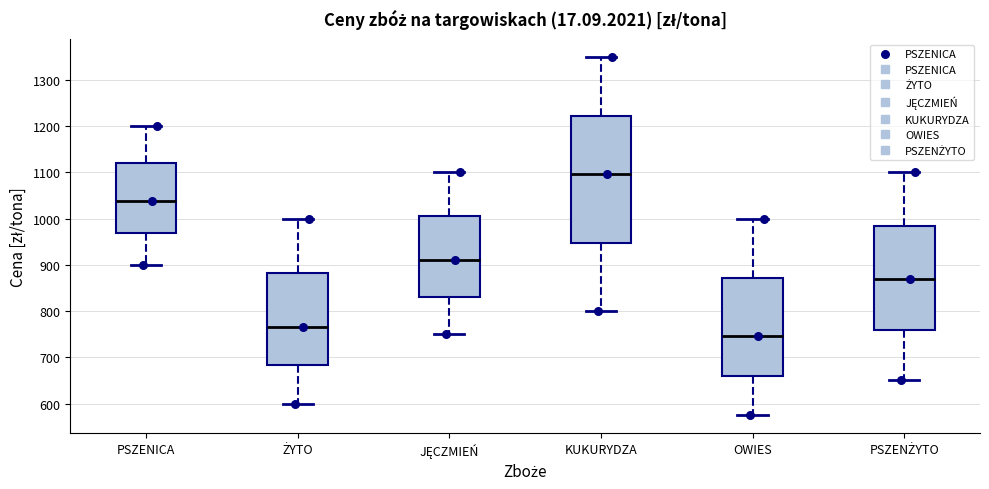

Reading left to right, read every box against the y-axis: the position of its median line, the range the box covers, and the ends of its whiskers. The values are not printed on the chart, so give them approximately, as read against the axis.

PSZENICA: median 1040, box 970 to 1120, whiskers 900 to 1200
ŻYTO: median 770, box 680 to 880, whiskers 600 to 1000
JĘCZMIEŃ: median 910, box 830 to 1010, whiskers 750 to 1100
KUKURYDZA: median 1100, box 950 to 1220, whiskers 800 to 1350
OWIES: median 750, box 660 to 870, whiskers 580 to 1000
PSZENŻYTO: median 870, box 760 to 990, whiskers 650 to 1100